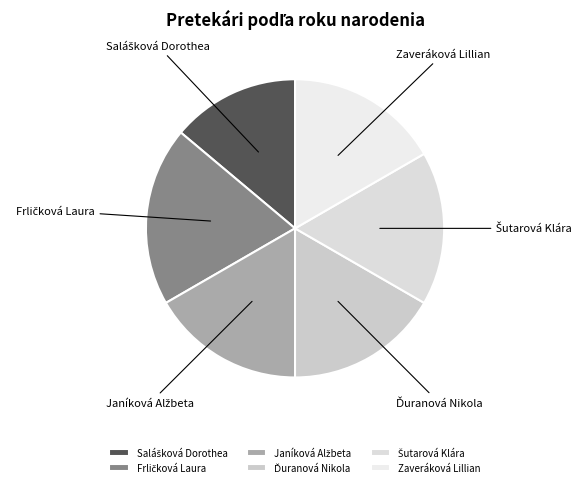

Is there a majority slice in this chart?

No